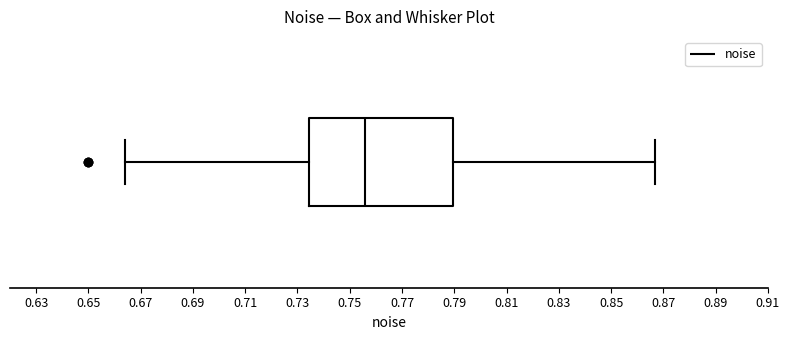

Transcribe this box plot: give where the median line is, the range the box spans, and where the two whiskers end, as read against the x-axis. The values are not printed on the chart, so give them approximately, as read against the axis.

median 0.756, box 0.734 to 0.790, whiskers 0.664 to 0.866